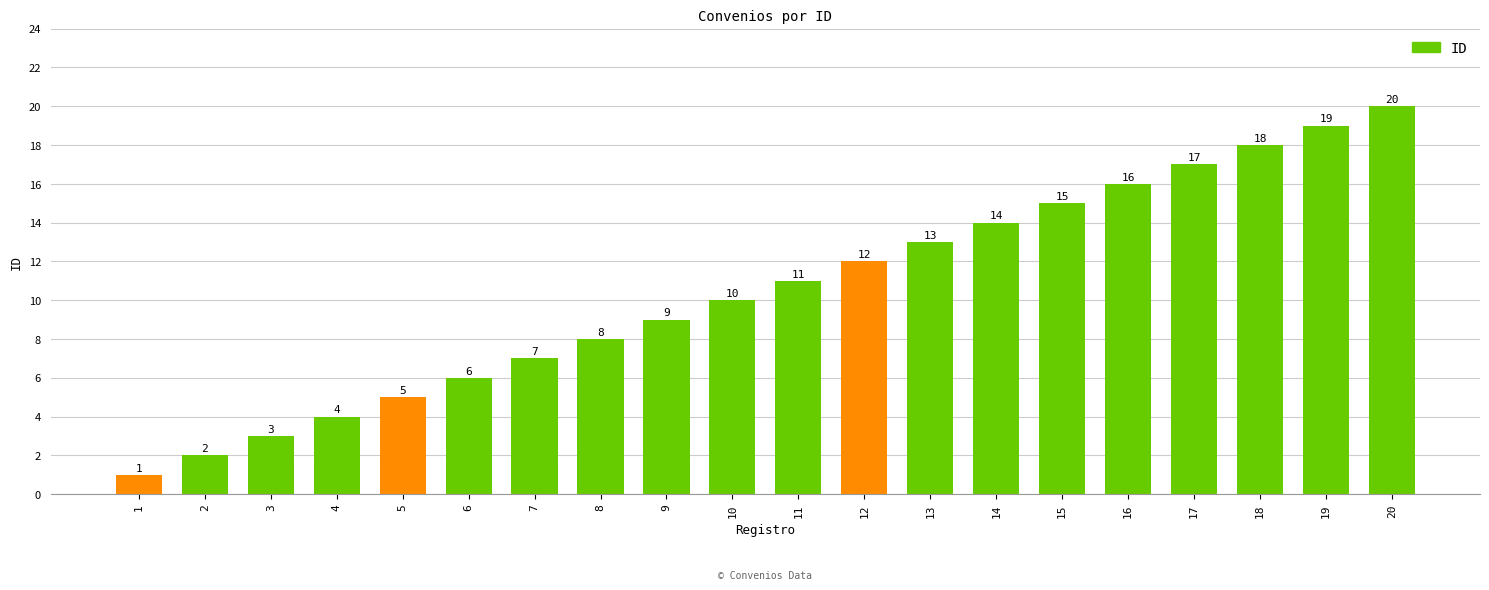

Are the bars horizontal?

No